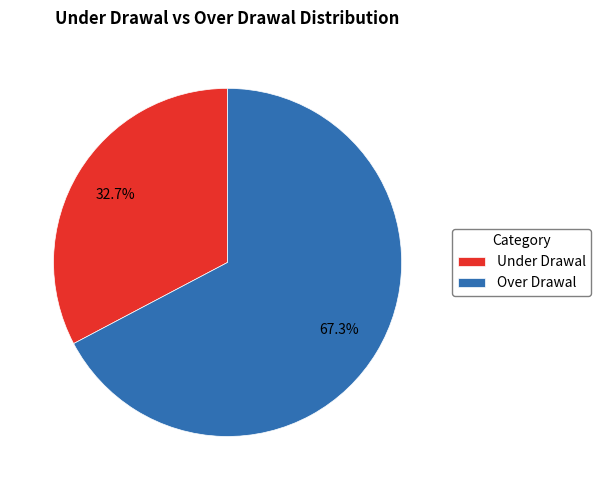

Is the sum of Under Drawal and Over Drawal greater than half?

Yes